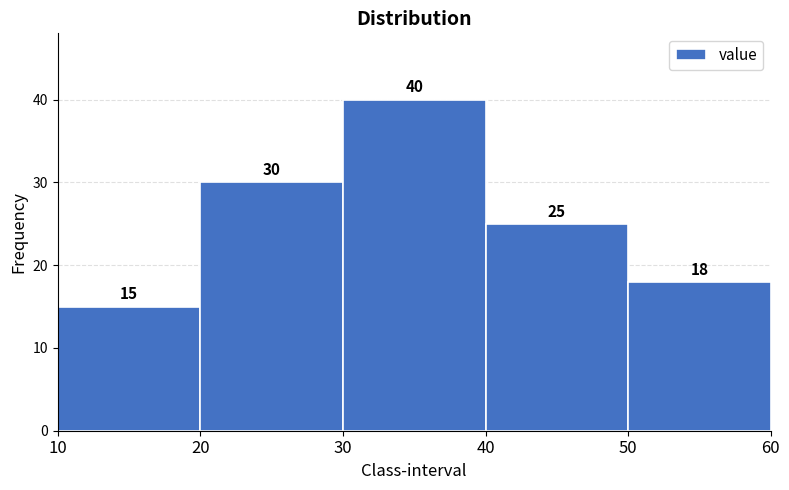

How tall is the bar that spans 10 to 20 on the x-axis?

15